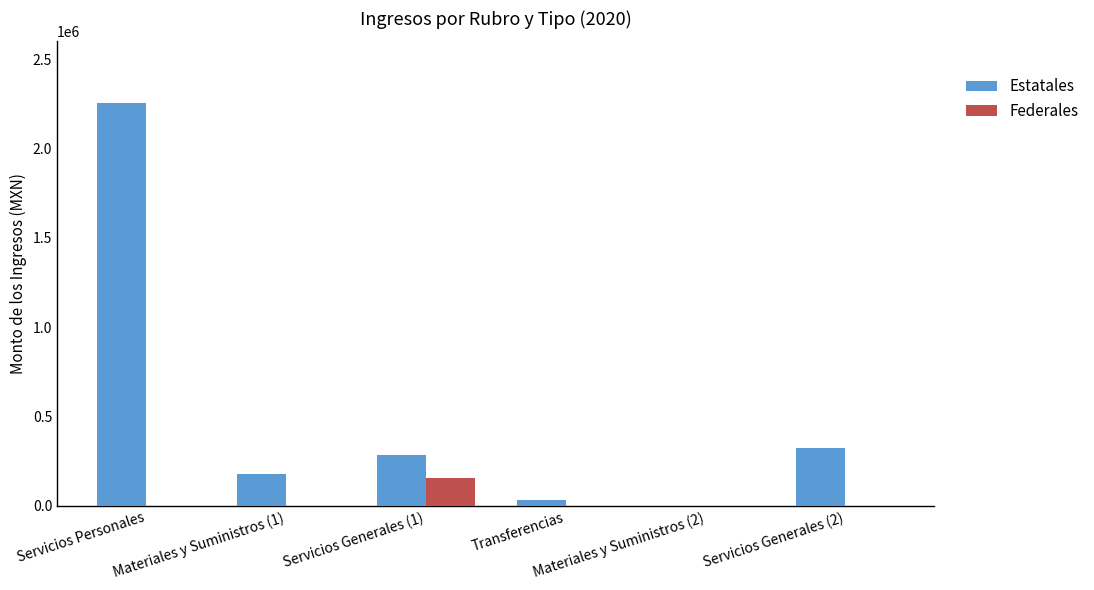

Which series has the largest total across all categories?

Estatales